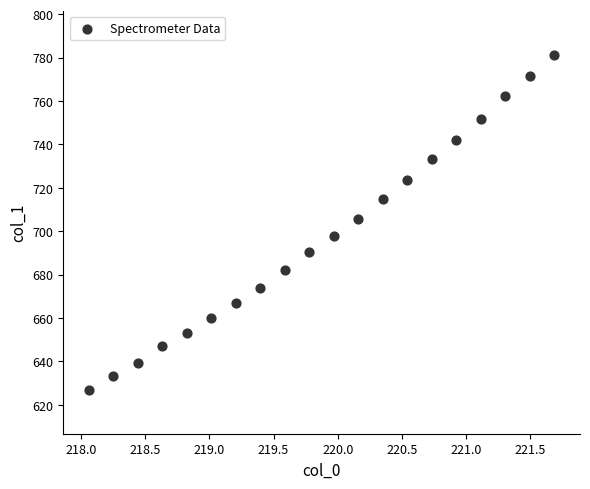

What is the range of Y values (max minus min)?

154.7